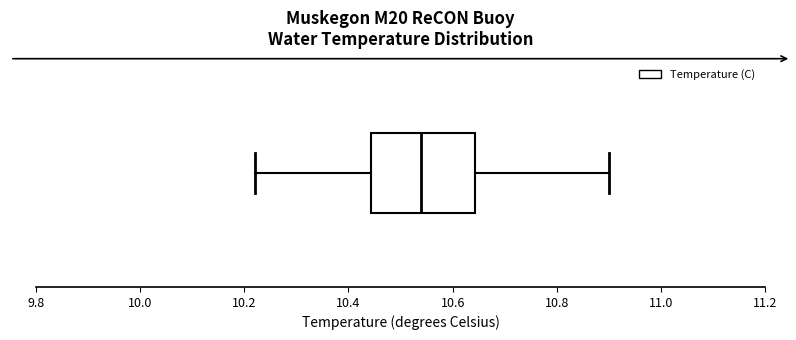

Read this box plot against the x-axis: the position of the median line, the range covered by the box, and the ends of both whiskers. The values are not printed on the chart, so give them approximately, as read against the axis.

median 10.54, box 10.44 to 10.64, whiskers 10.22 to 10.90